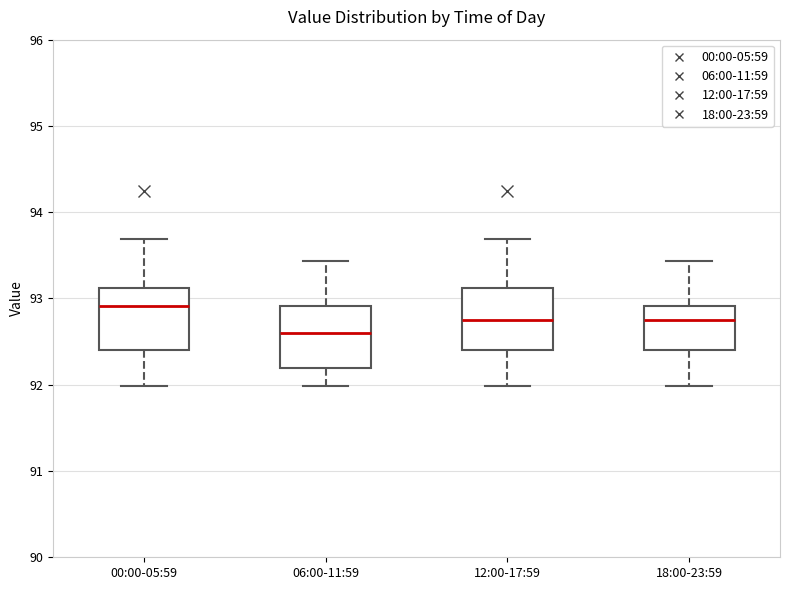

Where does the median line of the box for 12:00-17:59 sit on the y-axis? The values are not printed on the chart, so give them approximately, as read against the axis.

92.8